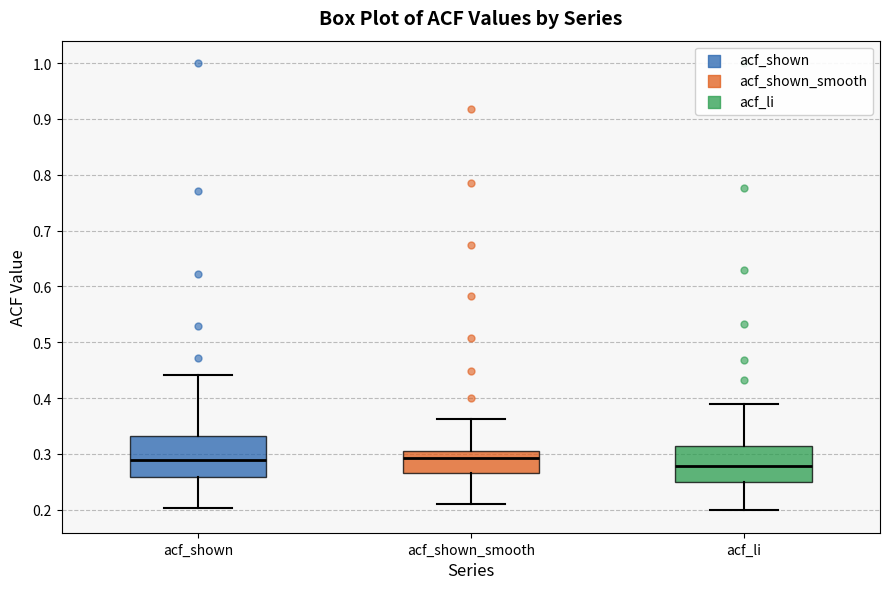

Reading left to right, transcribe this box plot: for each box, give where its median line is, the range the box spans, and where its two whiskers end, as read against the y-axis. The values are not printed on the chart, so give them approximately, as read against the axis.

acf_shown: median 0.29, box 0.26 to 0.33, whiskers 0.20 to 0.44
acf_shown_smooth: median 0.29, box 0.27 to 0.31, whiskers 0.21 to 0.36
acf_li: median 0.28, box 0.25 to 0.31, whiskers 0.20 to 0.39